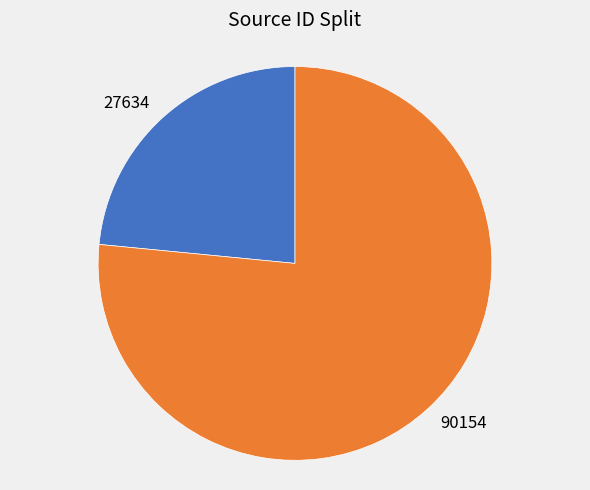

Does any single category account for the majority?

Yes